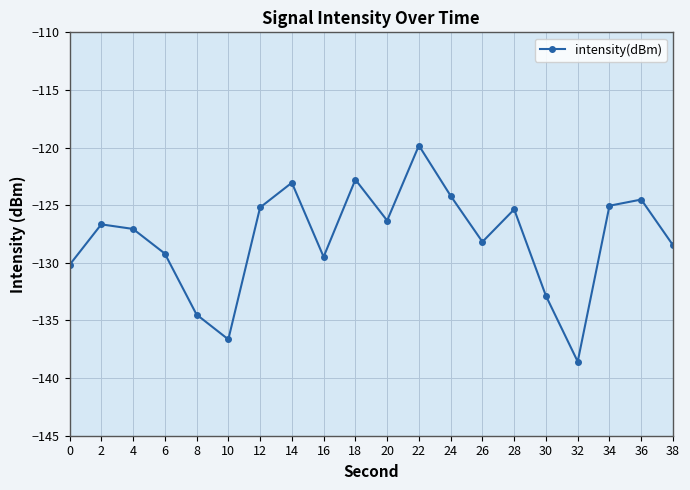

Where is the data nearest to the value -129?

6